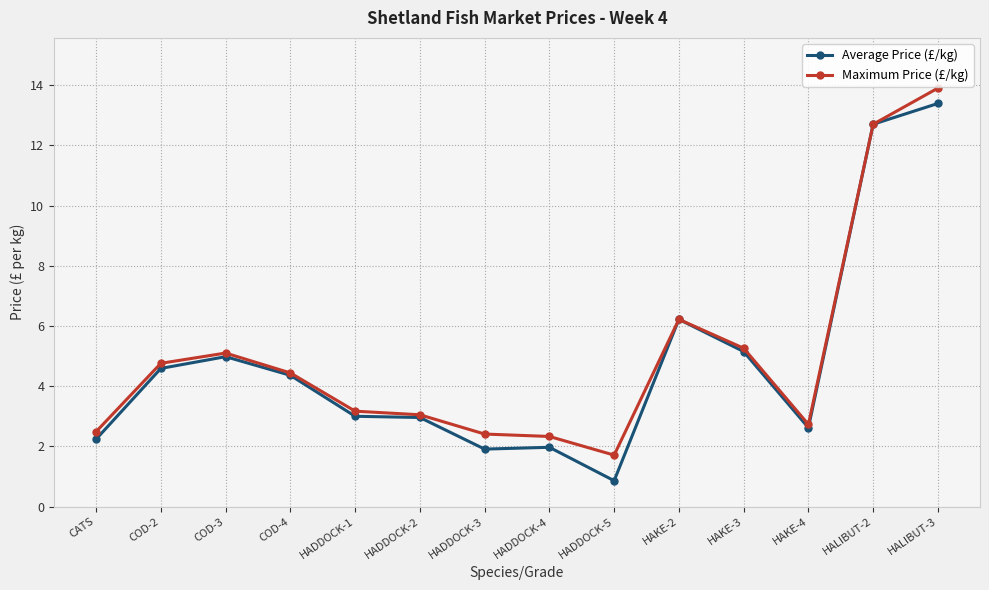

What is the value of the Average Price (£/kg) point at the 10th from the left?

6.2